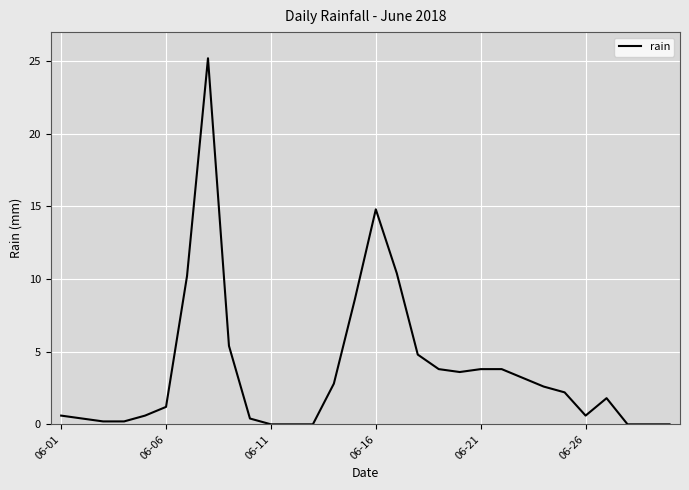

What is the difference between the maximum and minimum values?

25.2